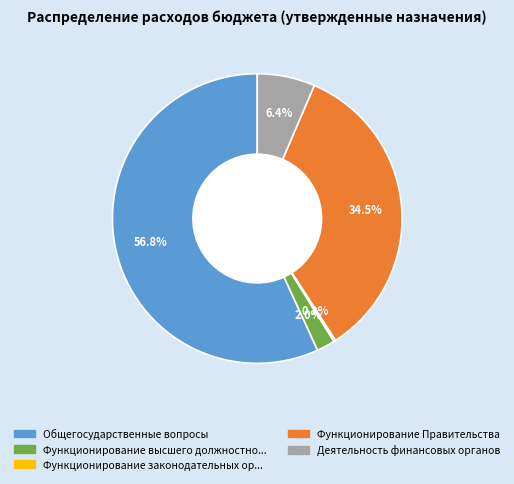

Is there a majority slice in this chart?

Yes